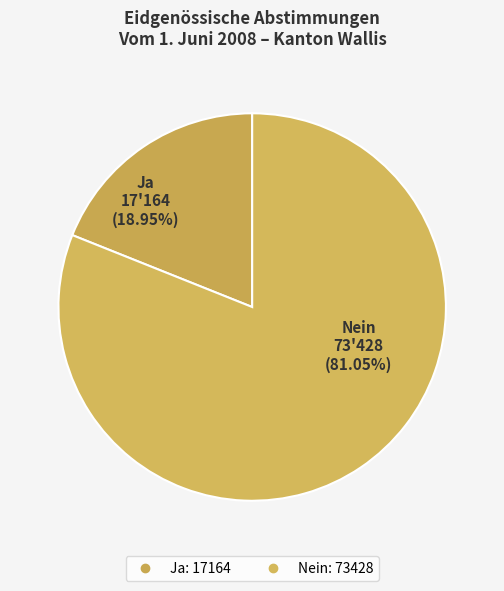

What is the change in value from Ja to Nein?

+56264